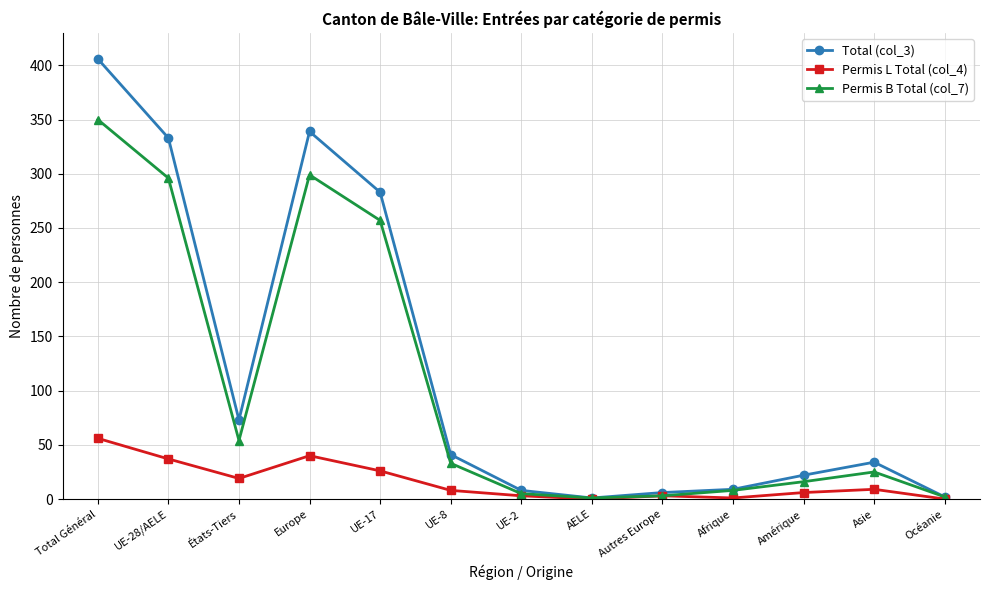

Which series has the largest total across all categories?

Total (col_3)